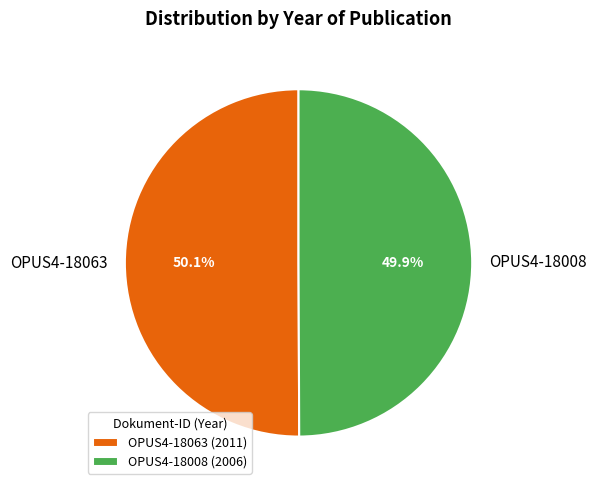

Does any single category account for the majority?

Yes